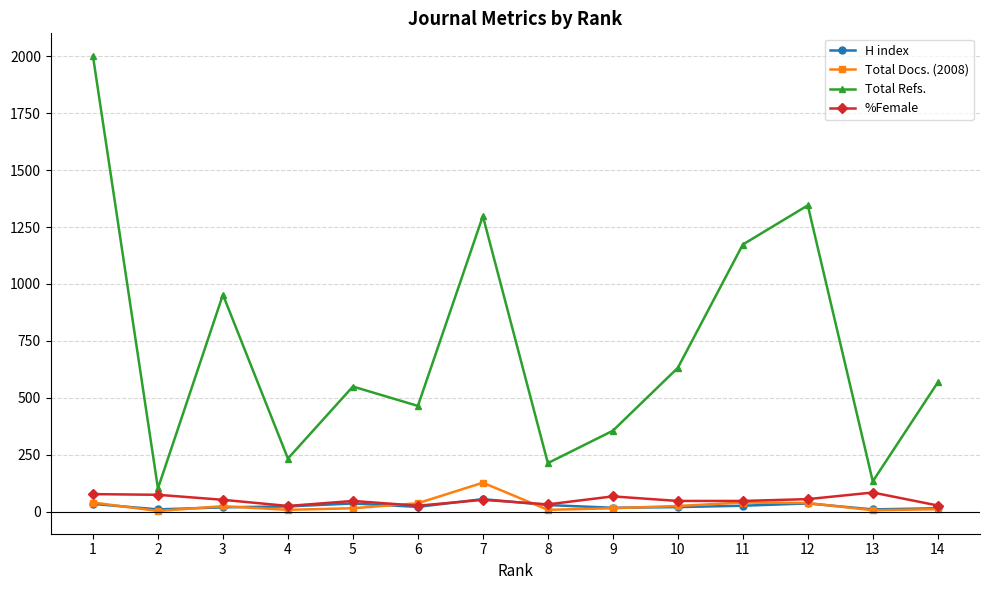

In Total Refs., how many points are higher than both neighbors (excluding endpoints)?

4